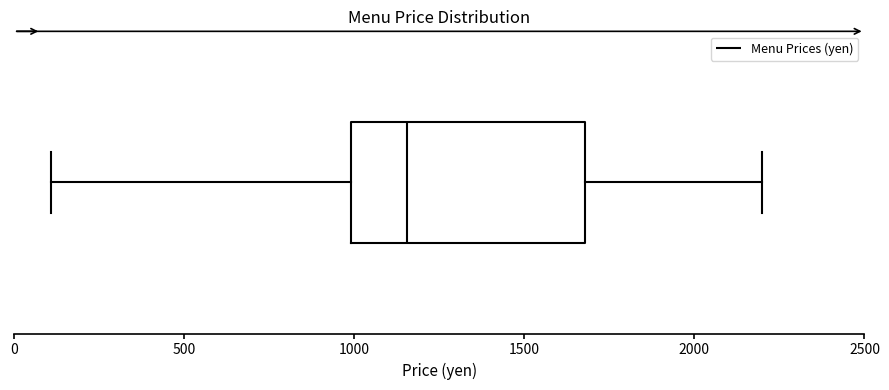

Transcribe this box plot: give where the median line is, the range the box spans, and where the two whiskers end, as read against the x-axis. The values are not printed on the chart, so give them approximately, as read against the axis.

median 1150, box 1000 to 1700, whiskers 100 to 2200